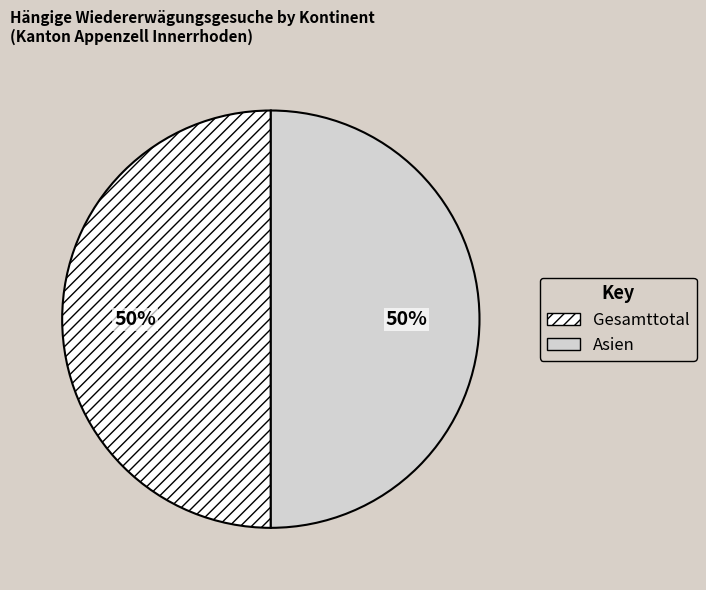

Count the number of slices in the pie.

2